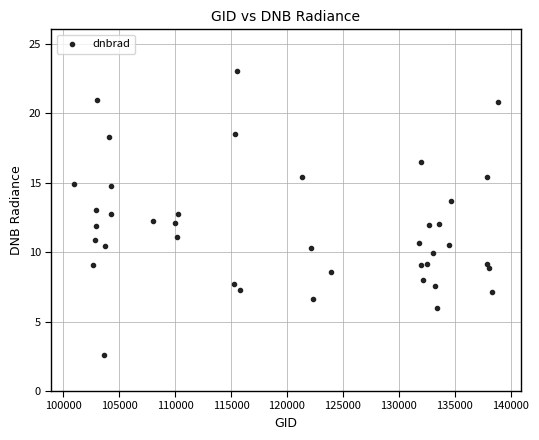

What is the range of X values (max minus min)?

37951.0